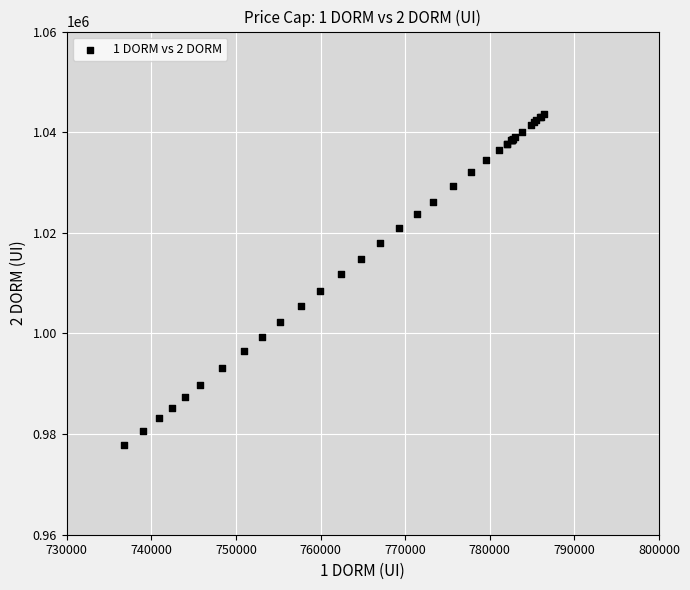

What Y value in the scatter plot is closest to 1010688?

1011748